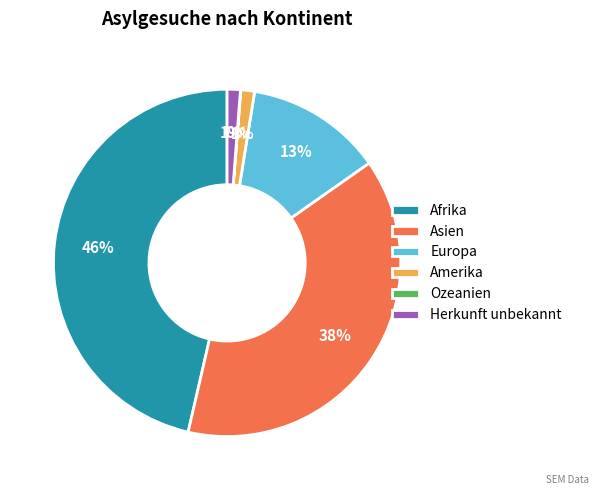

Does Asien account for over 50% of the chart?

No